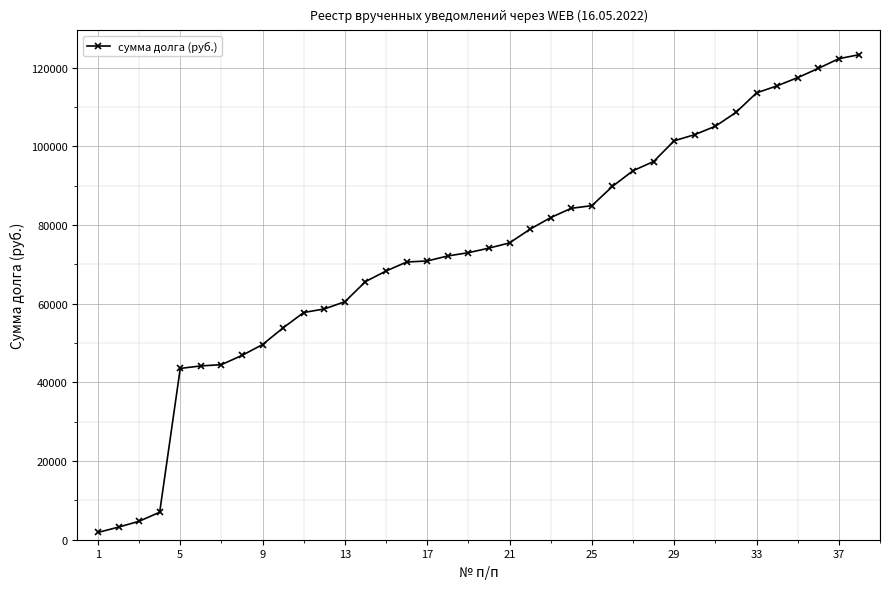

What is the difference between the maximum and minimum values?

121494.2